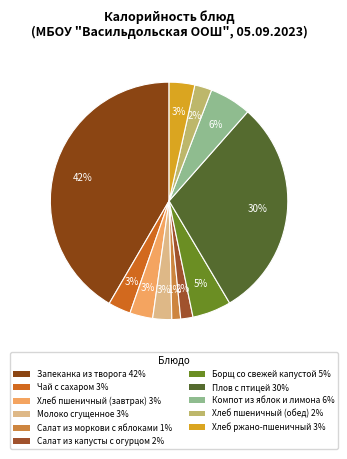

How many segments does this pie chart have?

11